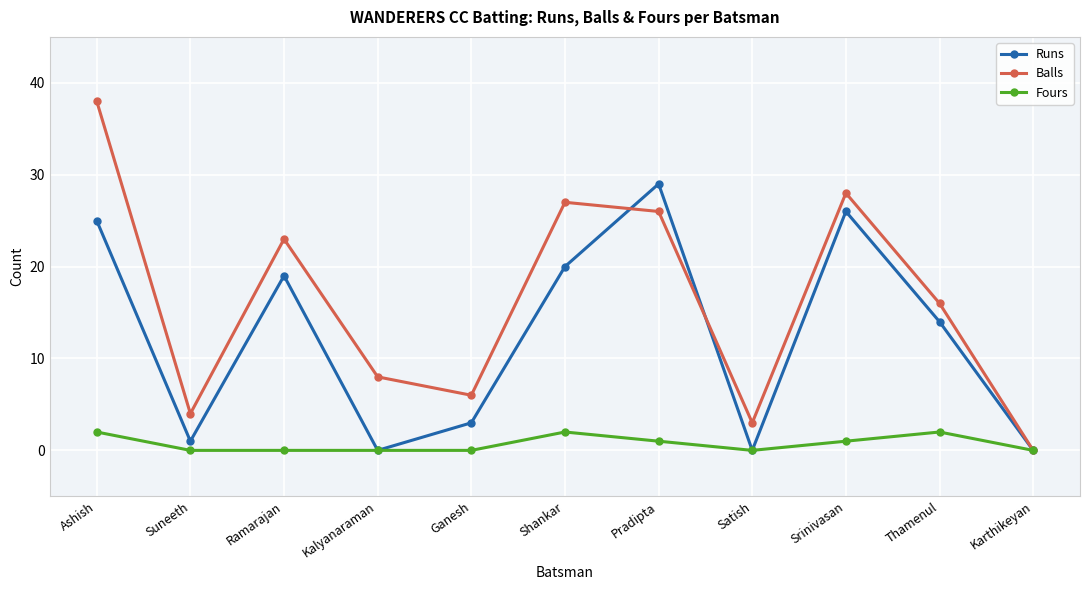

Which series changed the most between Ramarajan and Pradipta?

Runs